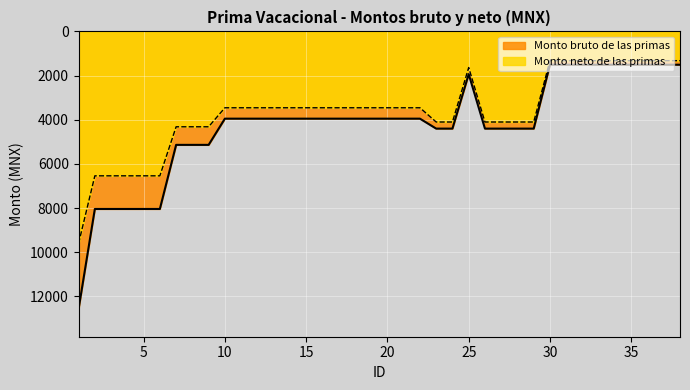

What is the value of the Monto bruto de las primas point at the 2nd from the left?

8038.7